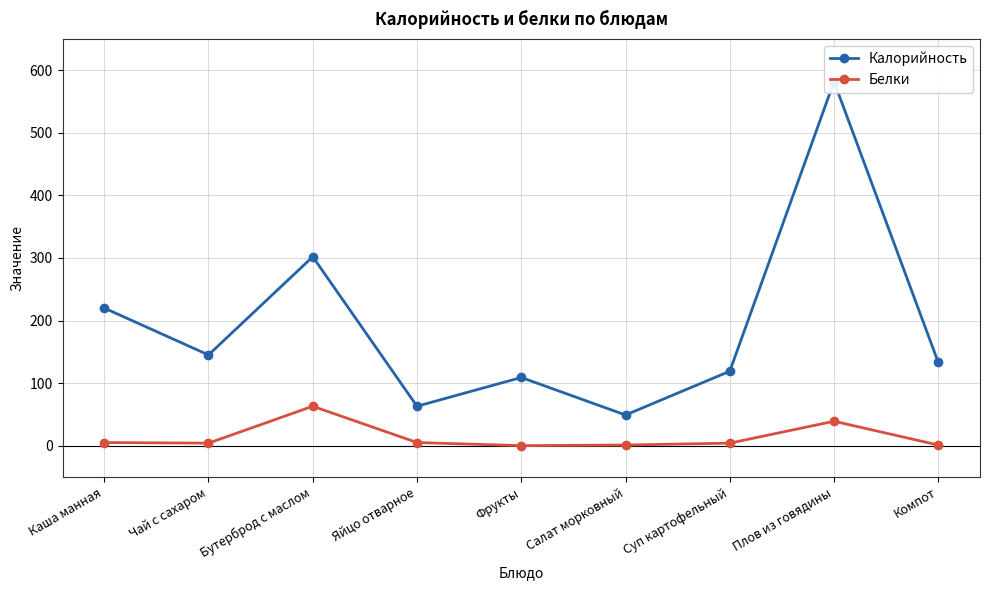

True or false: Белки has more than 0 interior local peaks.

True